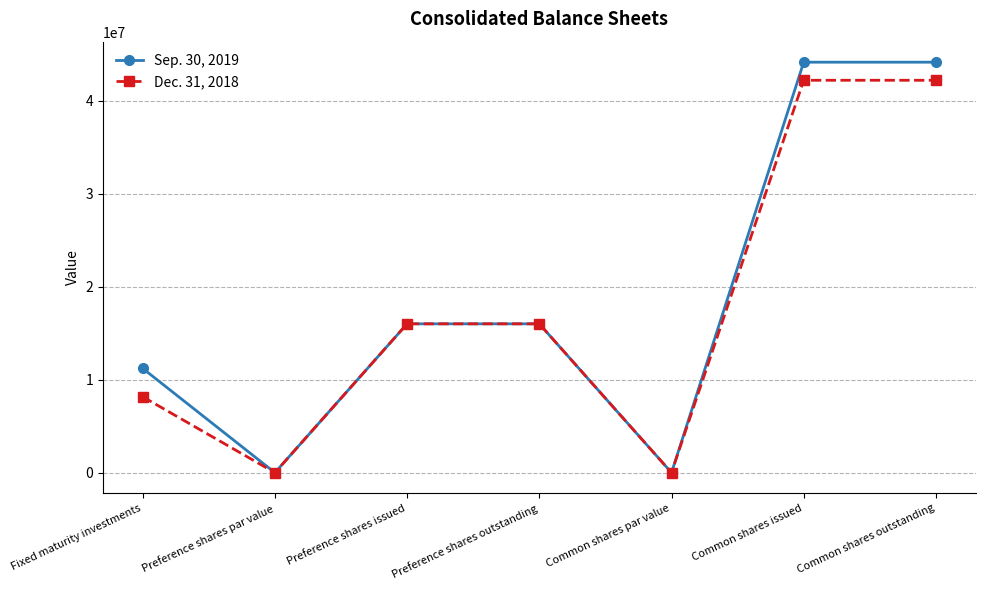

List the series in order of their overall mean, highest first.

Sep. 30, 2019, Dec. 31, 2018